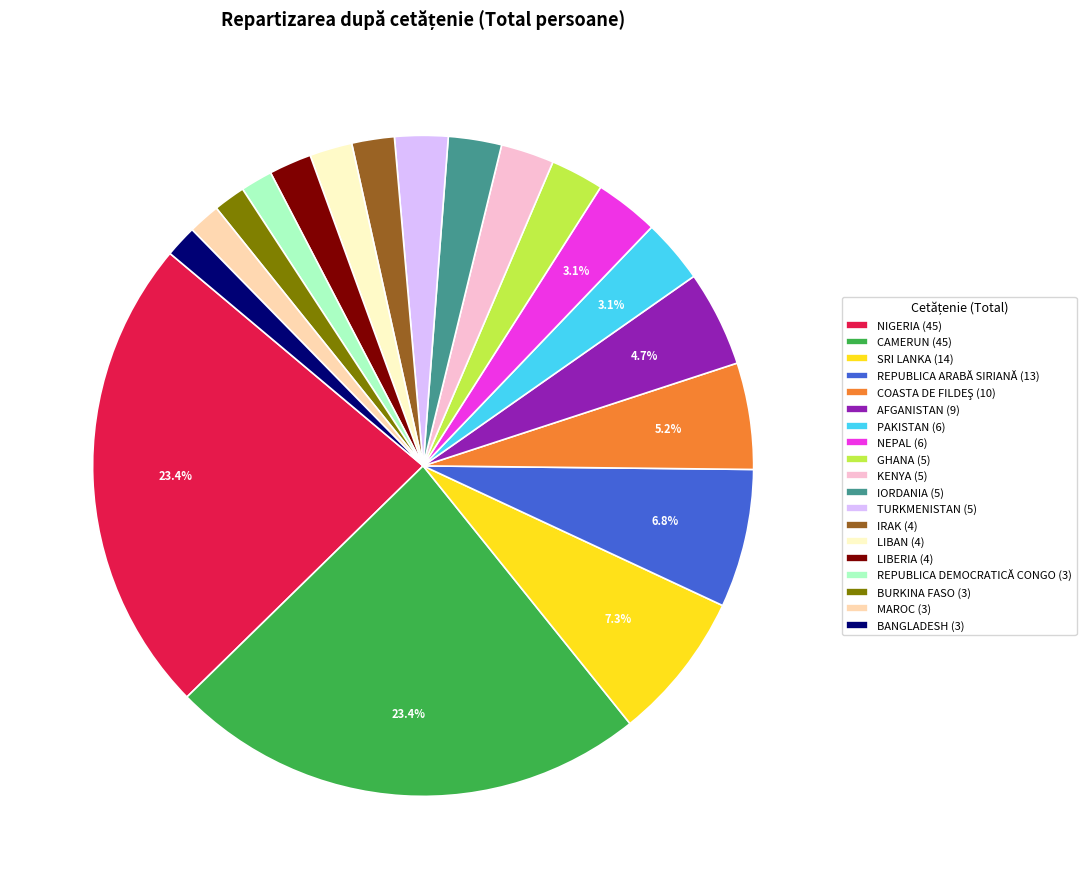

Does NEPAL account for over 50% of the chart?

No